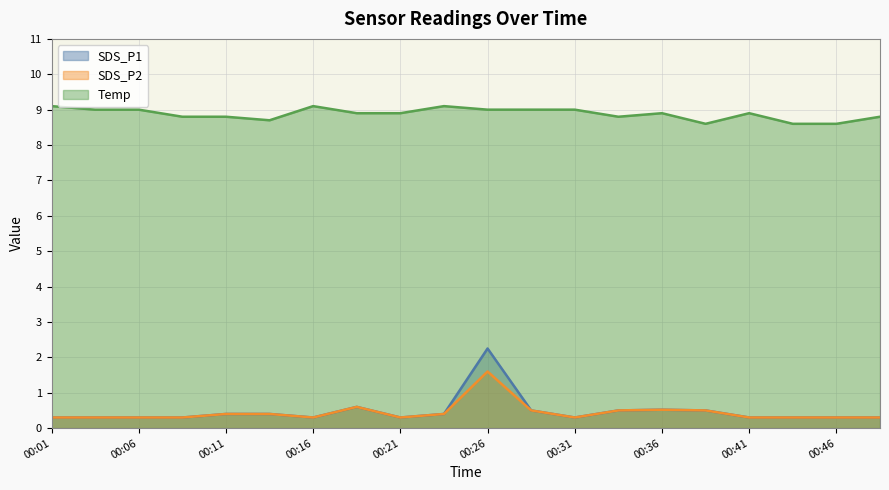

True or false: Temp has more than 1 points higher than both neighbors.

True